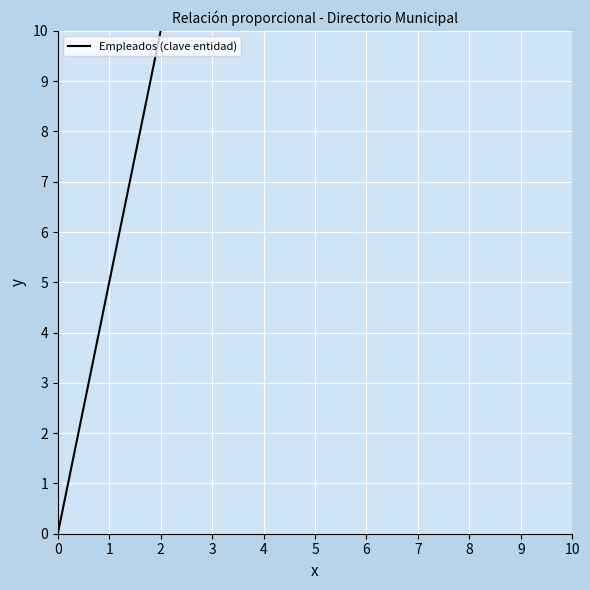

Rank the categories by value from highest to lowest.

10, 9, 8, 7, 6, 5, 4, 3, 2, 1, 0